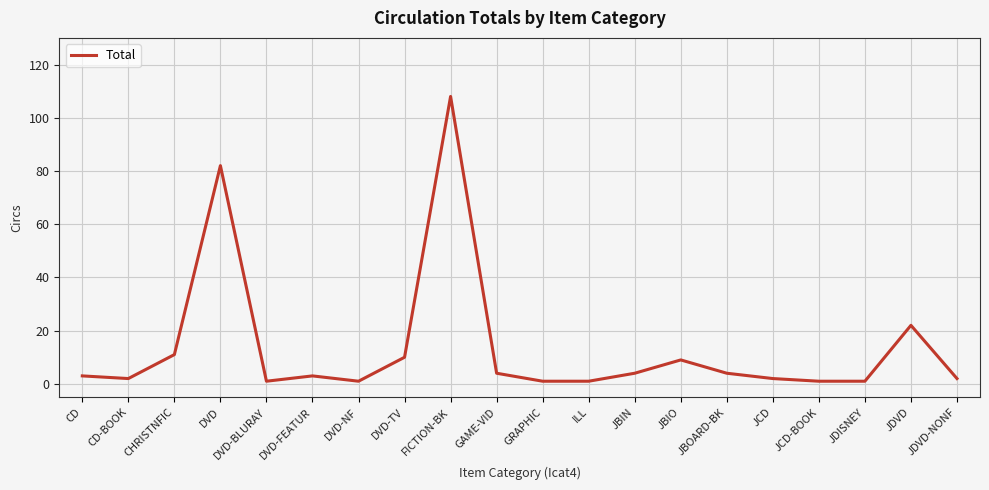

Reading left to right, transcribe all the data shown in this chart.

3	2	11	82	1	3	1	10	108	4	1	1	4	9	4	2	1	1	22	2